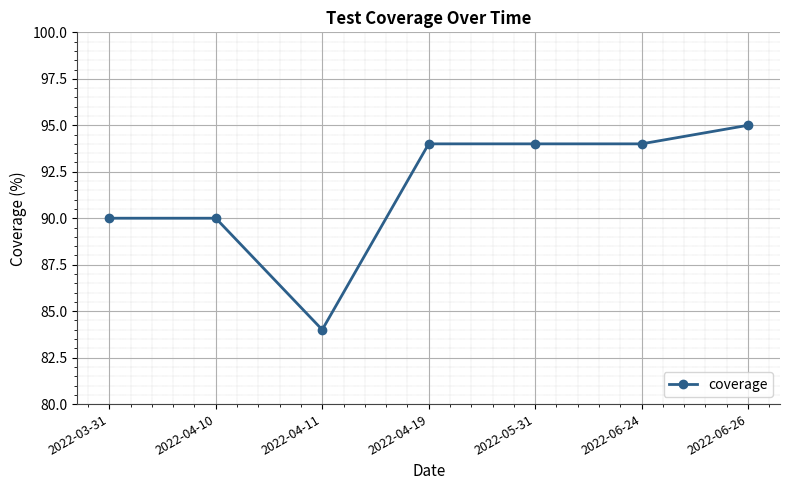

What is the approximate value at 2022-04-11, to the nearest 10?

80